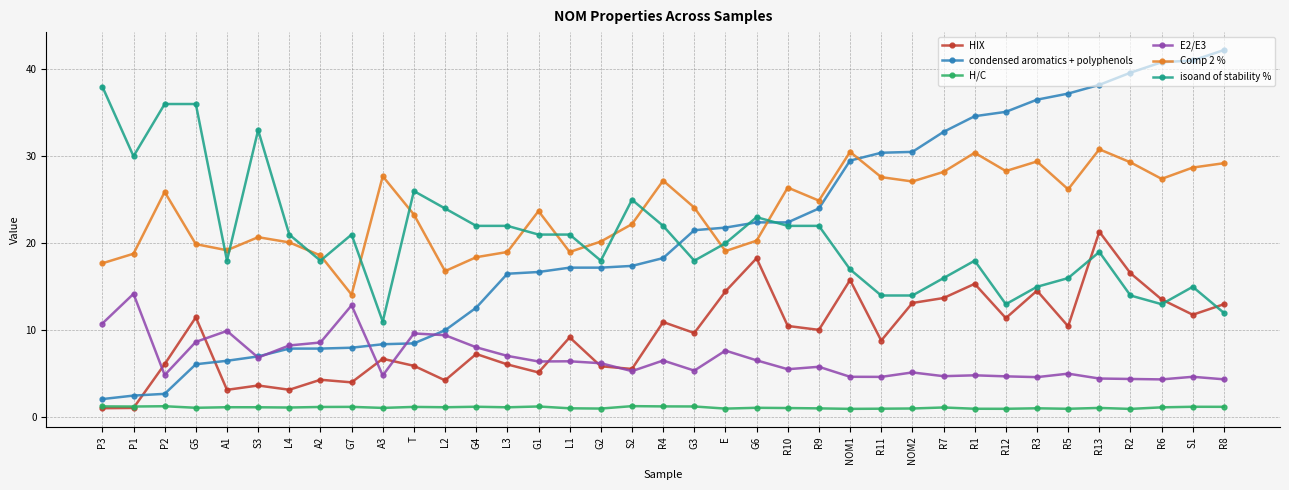

Which series has the widest spread of values?

condensed aromatics + polyphenols